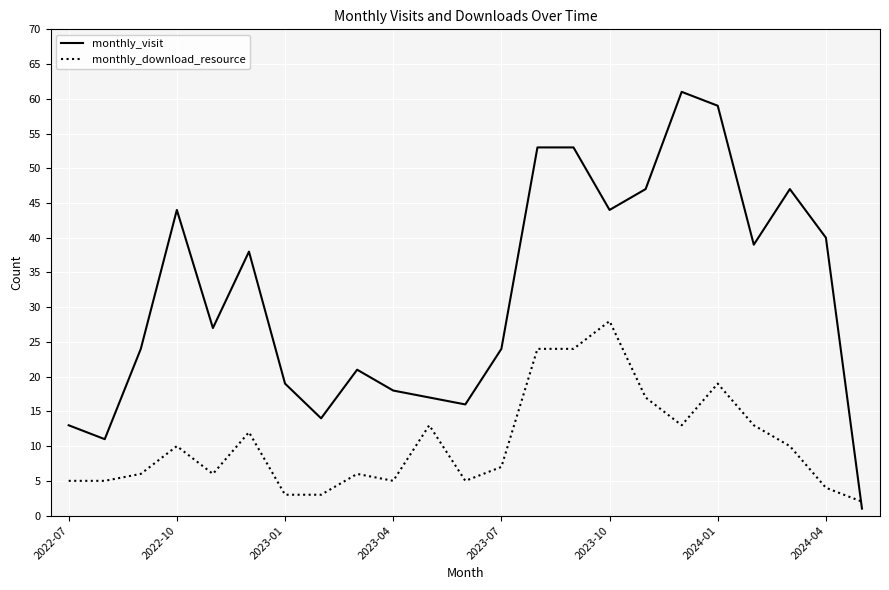

Rank the series by their average value, from lowest to highest.

monthly_download_resource, monthly_visit